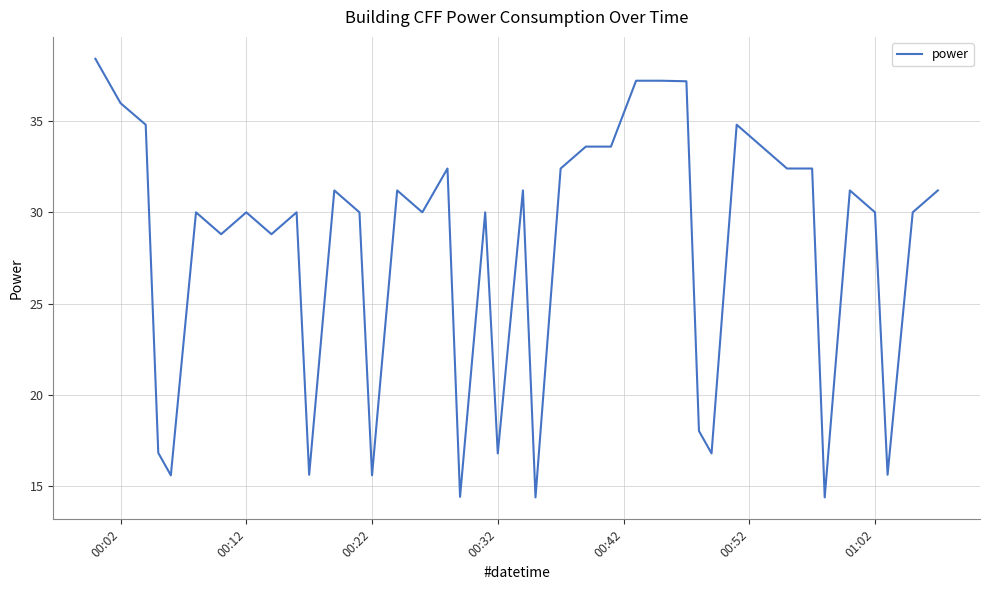

What is the maximum value shown in the chart?

38.4